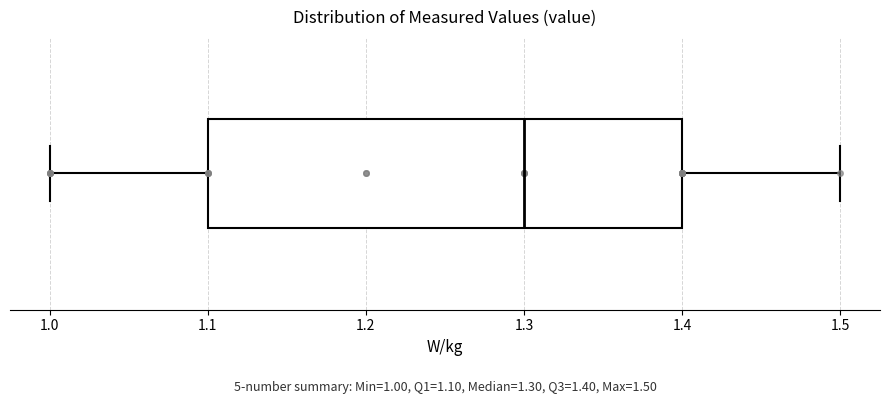

Where is the left edge of the box on the x-axis? The values are not printed on the chart, so give them approximately, as read against the axis.

1.1